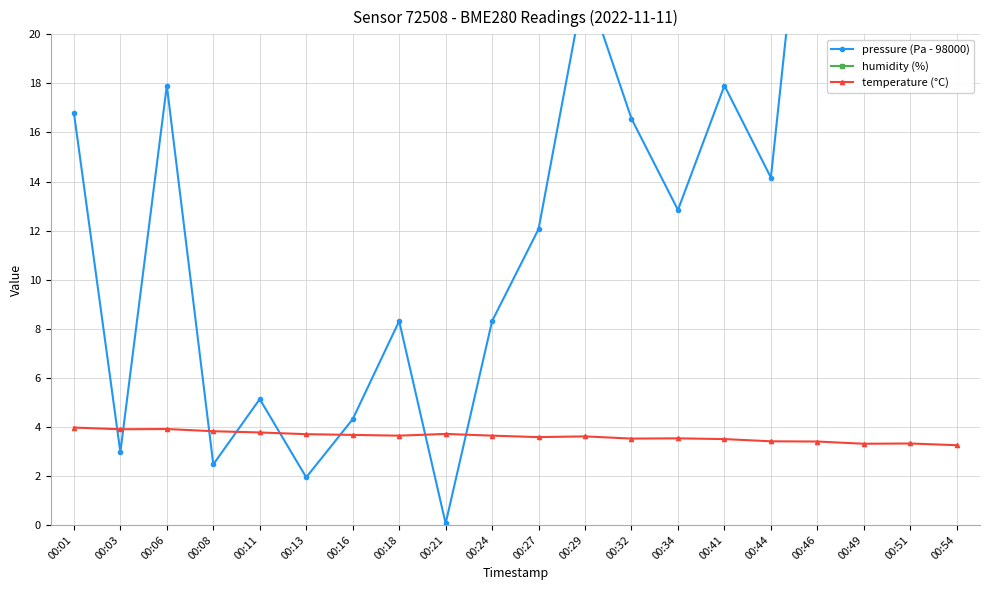

What are all the series names shown in the legend?

pressure (Pa - 98000), humidity (%), temperature (°C)